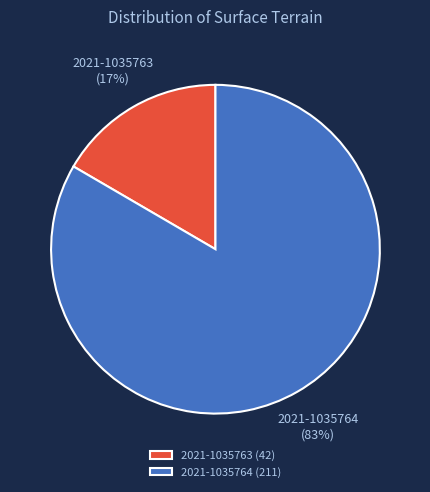

How many segments does this pie chart have?

2